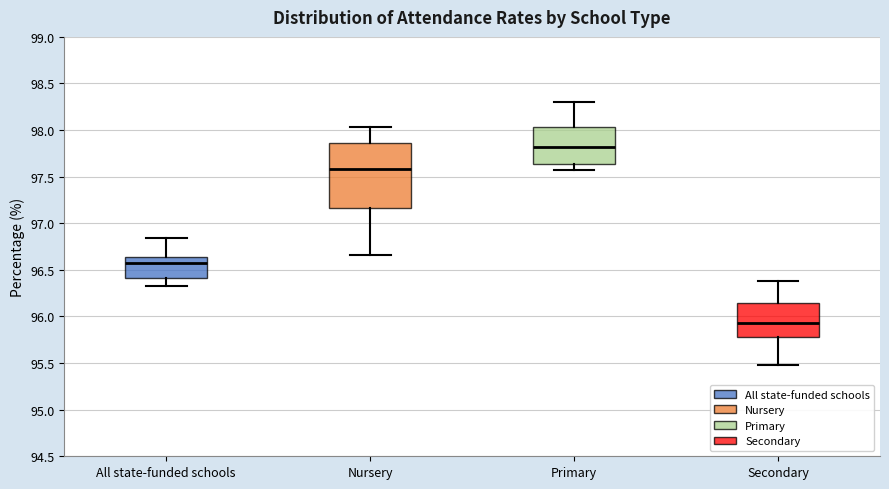

Comparing the boxes themselves (not the whiskers), which one is the tallest?

Nursery